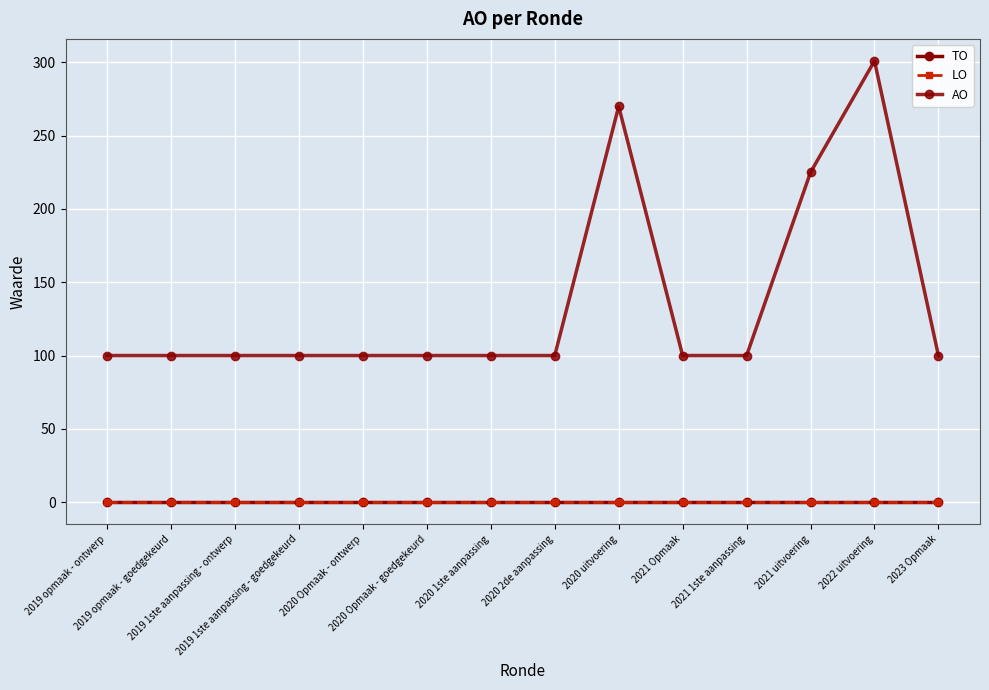

At which label is AO closest to 200?

2021 uitvoering